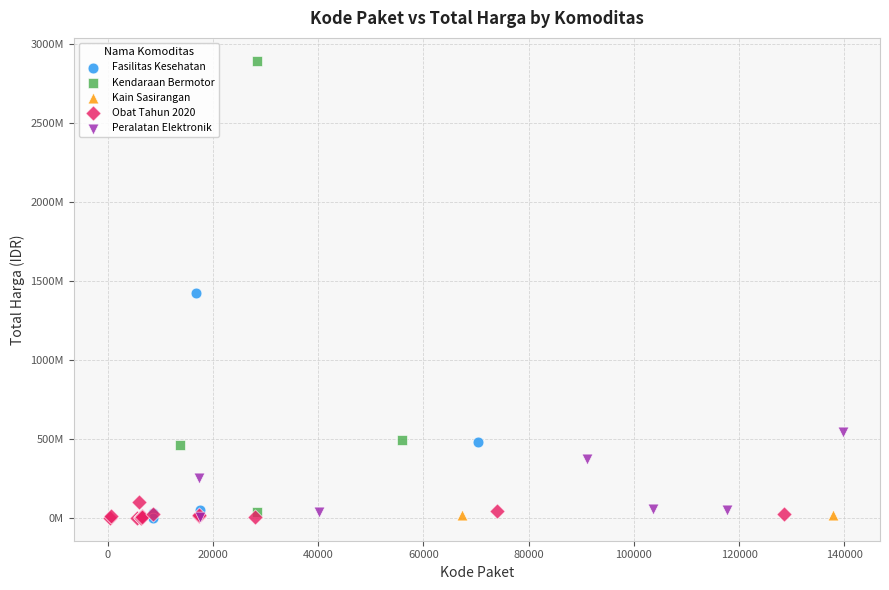

What are all the series names shown in the legend?

Fasilitas Kesehatan, Kendaraan Bermotor, Kain Sasirangan, Obat Tahun 2020, Peralatan Elektronik